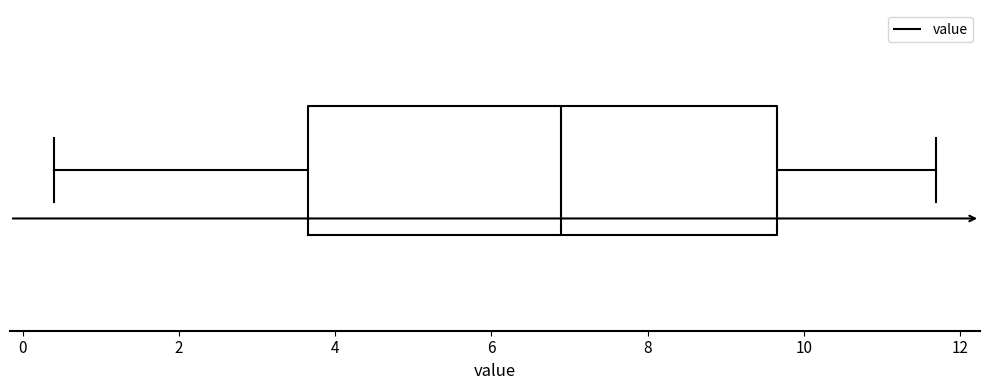

Where is the left edge of the box on the x-axis? The values are not printed on the chart, so give them approximately, as read against the axis.

3.6